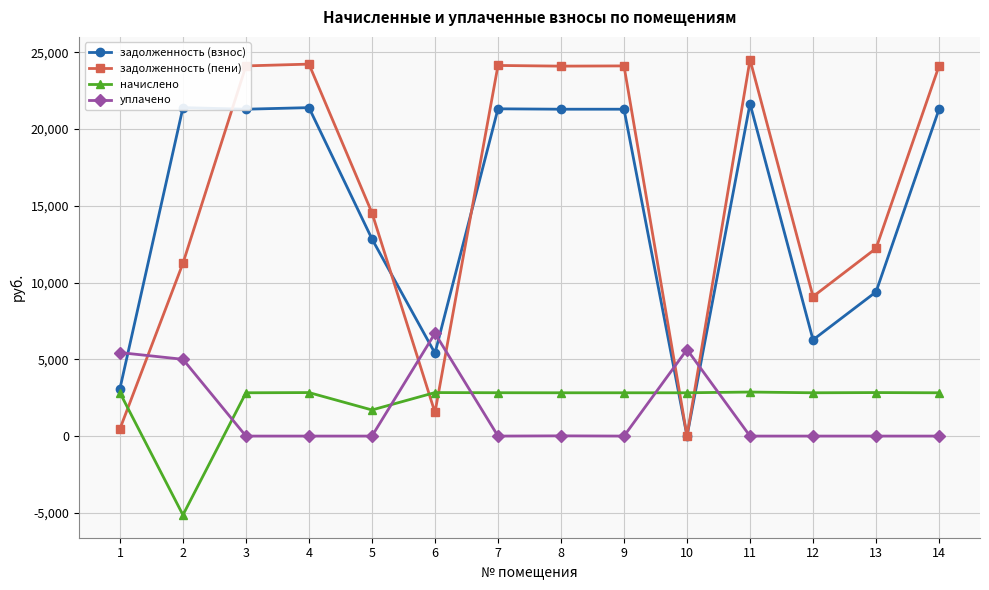

How many times do начислено and задолженность (взнос) cross each other?

2